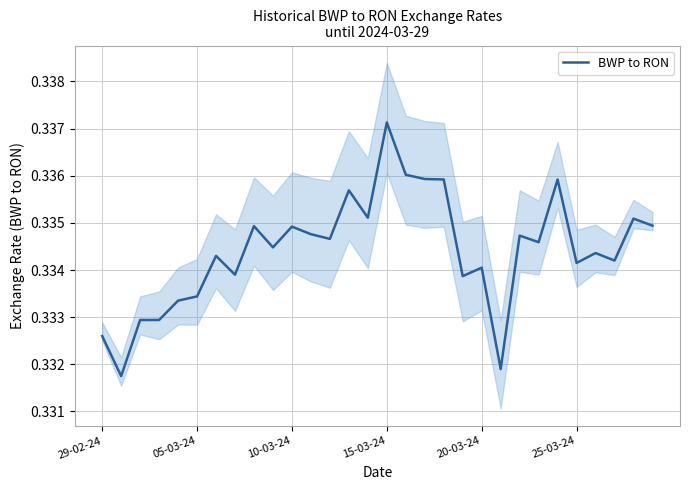

Which has a higher value, 28 or 10-03-24?

28